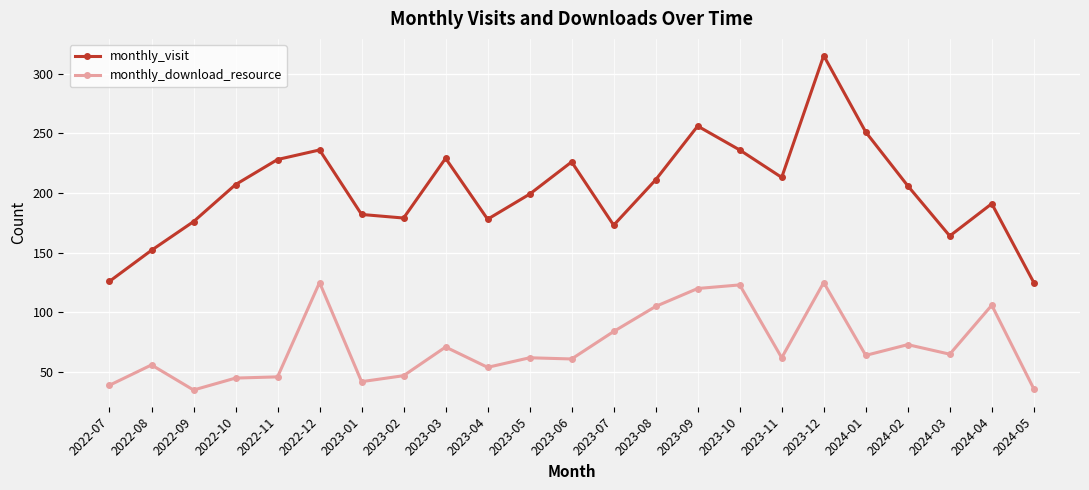

At which label does monthly_visit first exceed 206?

2022-10